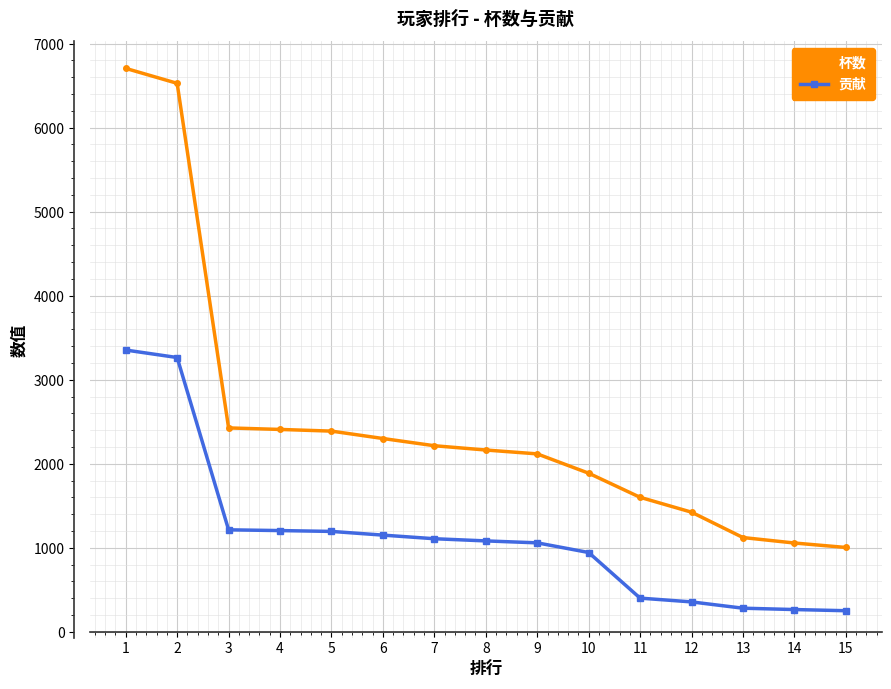

What is the value of the 贡献 point at the 2nd from the left?

3264